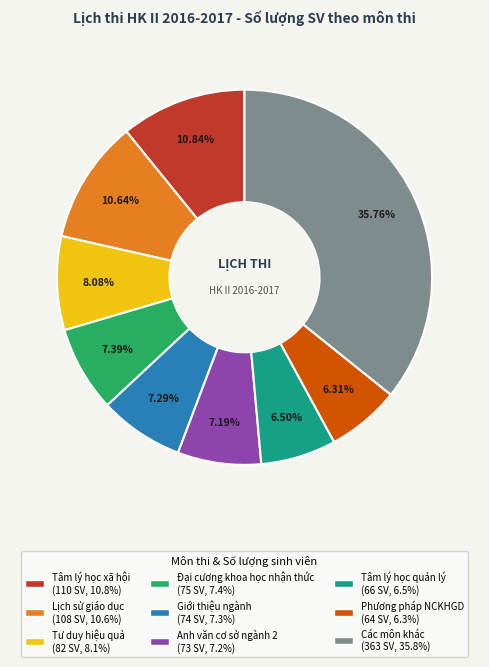

Does any single category account for the majority?

No